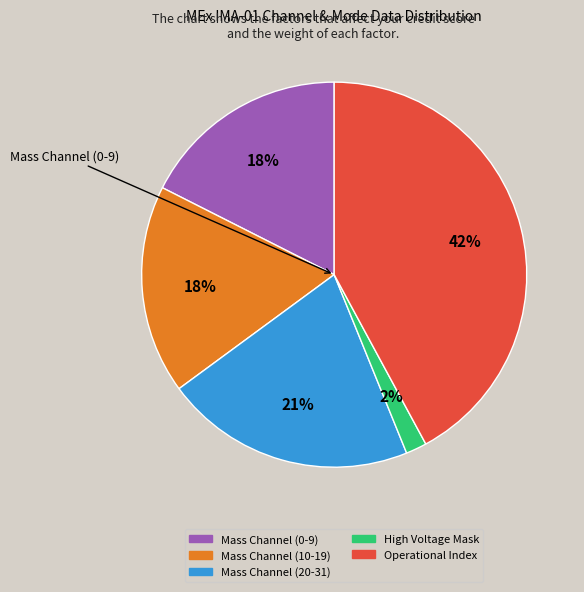

To the nearest percent, what is the difference between the largest and smallest slice percentages?

40%